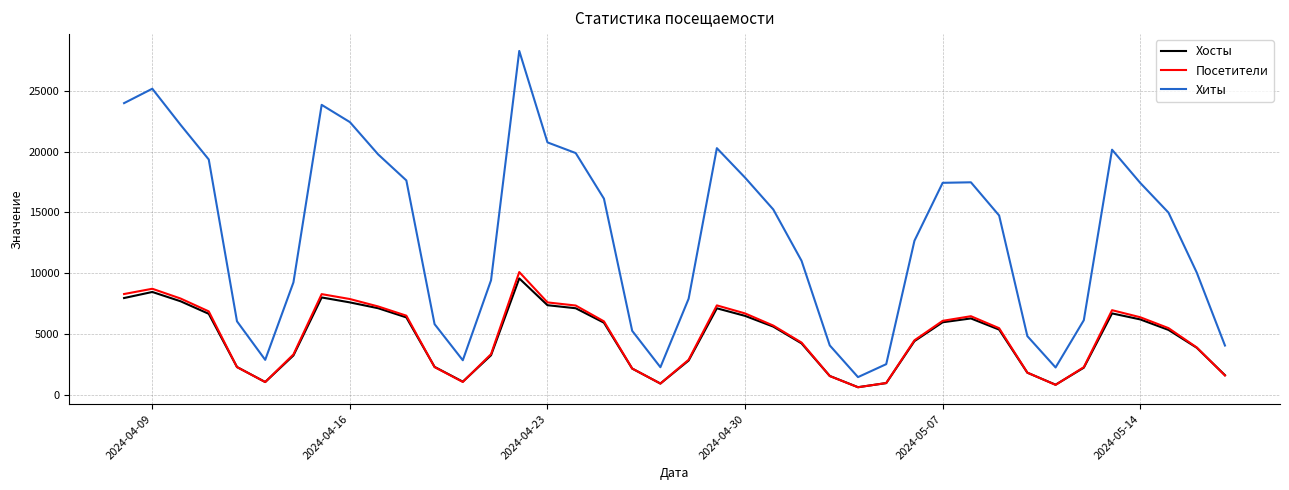

True or false: Посетители and Хиты cross at least once.

False